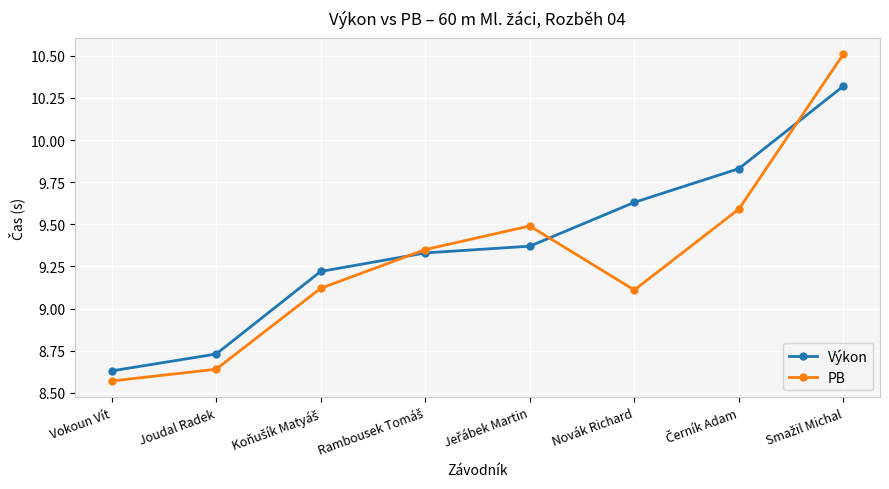

What is the approximate value of PB at Novák Richard?

9.1